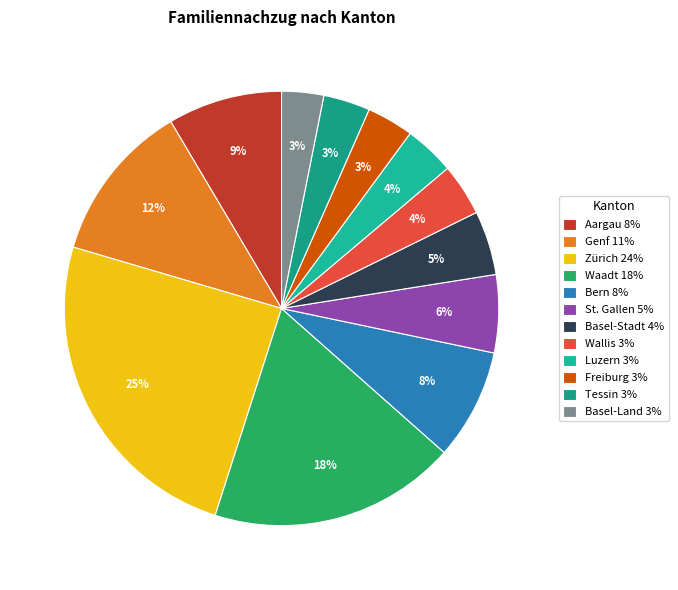

Which slice is the smallest?

Basel-Land